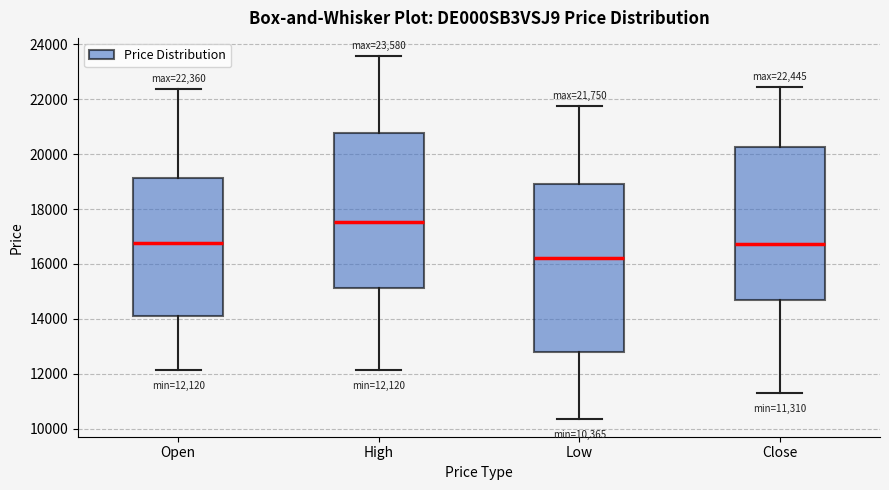

Which box has the lowest median line?

Low